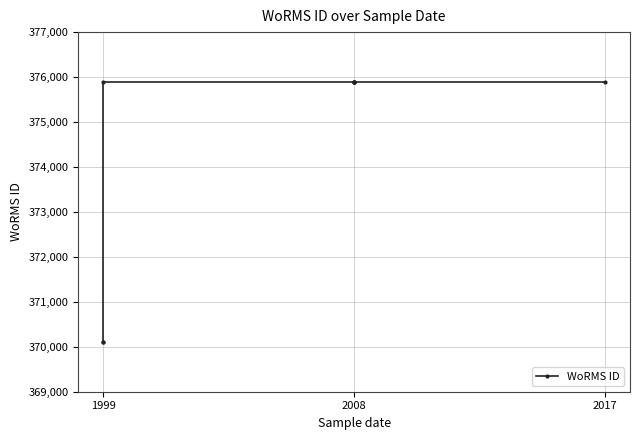

True or false: the data shows 253475 at 2008.

False